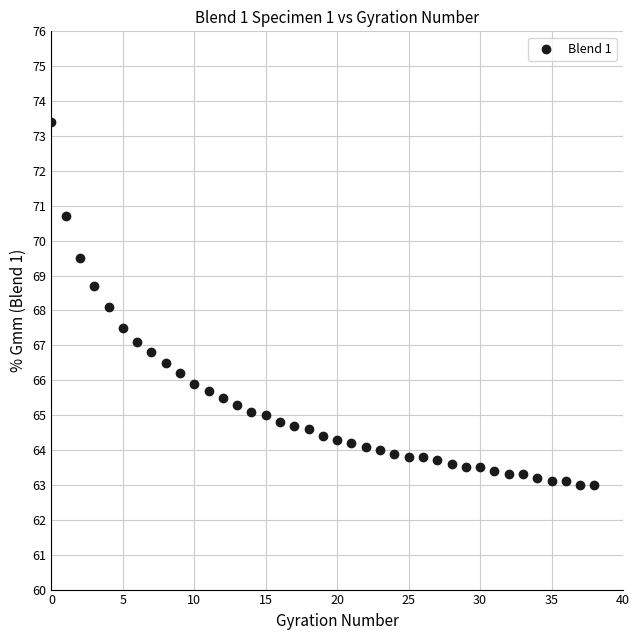

How many points are shown in the scatter plot?

39